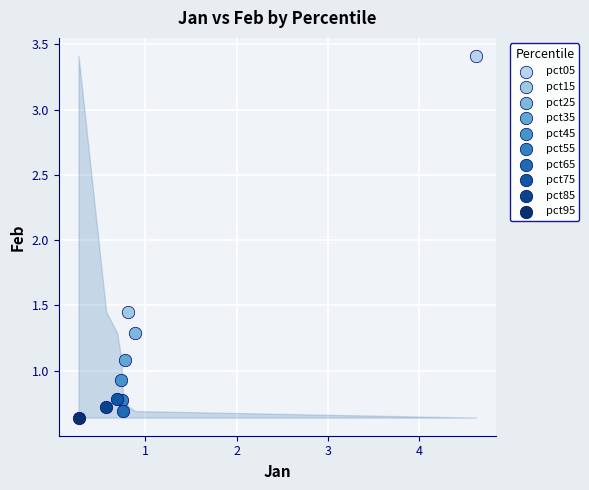

What are all the series names shown in the legend?

pct05, pct15, pct25, pct35, pct45, pct55, pct65, pct75, pct85, pct95